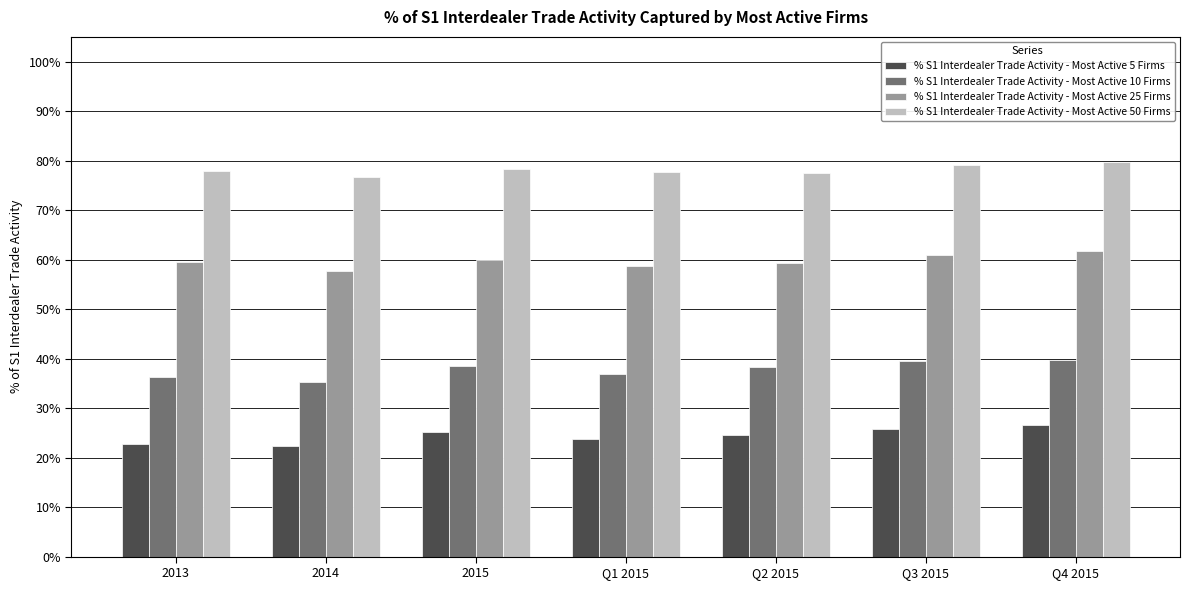

Reading right to left, list all the values displayed in this chart.

% S1 Interdealer Trade Activity - Most Active 5 Firms: Q4 2015=0.3	Q3 2015=0.3	Q2 2015=0.2	Q1 2015=0.2	2015=0.3	2014=0.2	2013=0.2
% S1 Interdealer Trade Activity - Most Active 10 Firms: Q4 2015=0.4	Q3 2015=0.4	Q2 2015=0.4	Q1 2015=0.4	2015=0.4	2014=0.4	2013=0.4
% S1 Interdealer Trade Activity - Most Active 25 Firms: Q4 2015=0.6	Q3 2015=0.6	Q2 2015=0.6	Q1 2015=0.6	2015=0.6	2014=0.6	2013=0.6
% S1 Interdealer Trade Activity - Most Active 50 Firms: Q4 2015=0.8	Q3 2015=0.8	Q2 2015=0.8	Q1 2015=0.8	2015=0.8	2014=0.8	2013=0.8